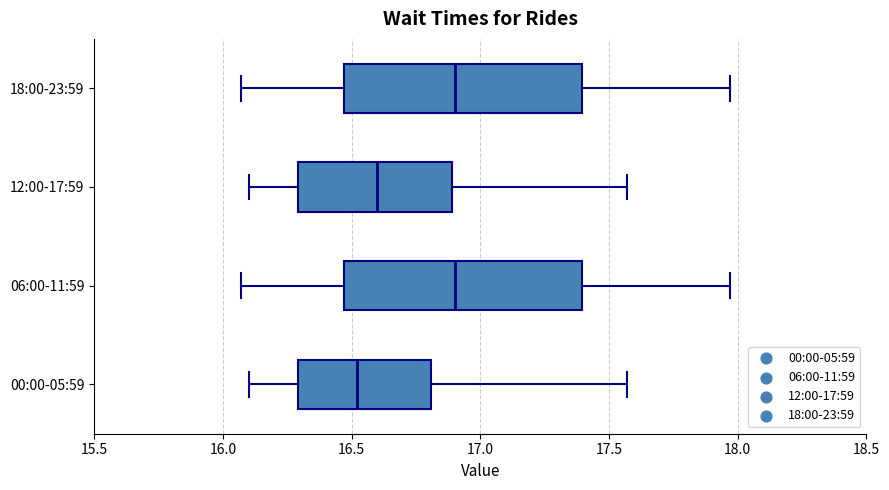

Reading bottom to top, transcribe this box plot: for each box, give where its median line is, the range the box spans, and where its two whiskers end, as read against the x-axis. The values are not printed on the chart, so give them approximately, as read against the axis.

00:00-05:59: median 16.50, box 16.30 to 16.80, whiskers 16.10 to 17.55
06:00-11:59: median 16.90, box 16.45 to 17.40, whiskers 16.05 to 17.95
12:00-17:59: median 16.60, box 16.30 to 16.90, whiskers 16.10 to 17.55
18:00-23:59: median 16.90, box 16.45 to 17.40, whiskers 16.05 to 17.95